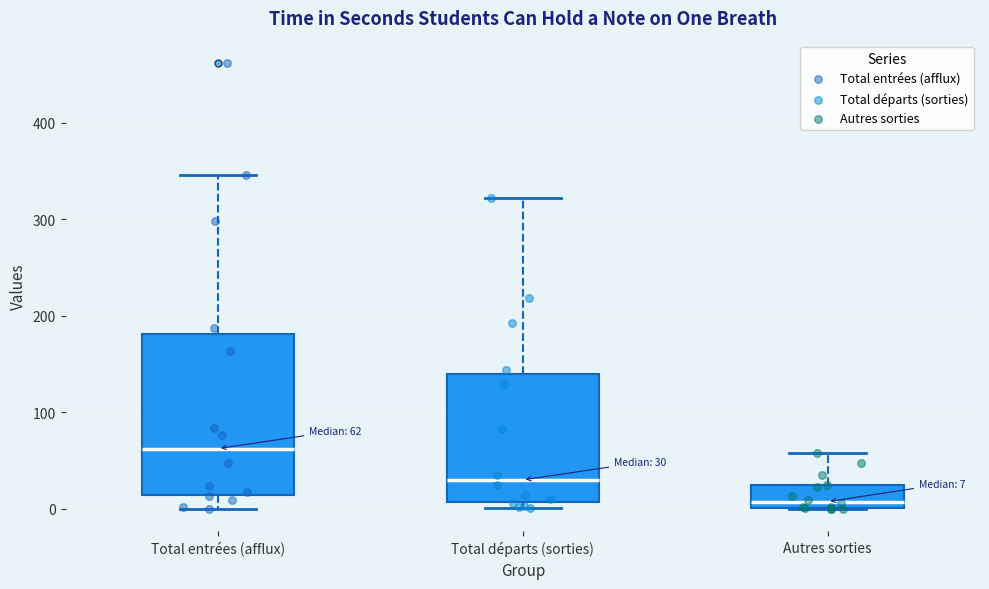

Which box has the lowest median line?

Autres sorties